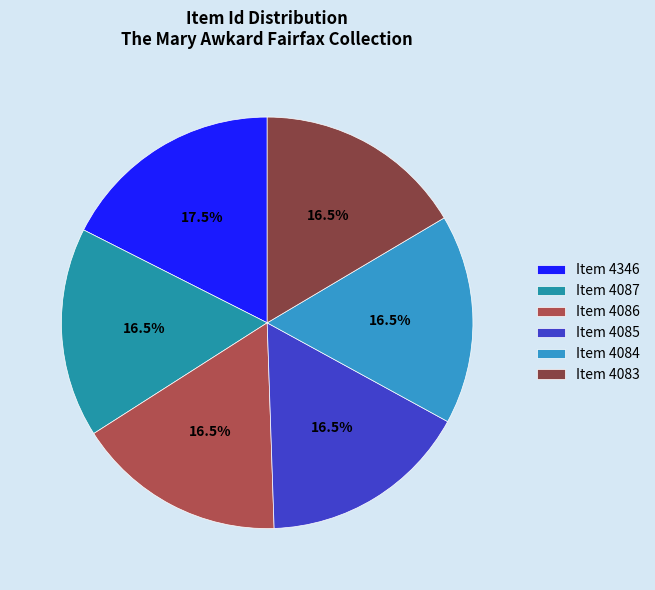

How many segments does this pie chart have?

6